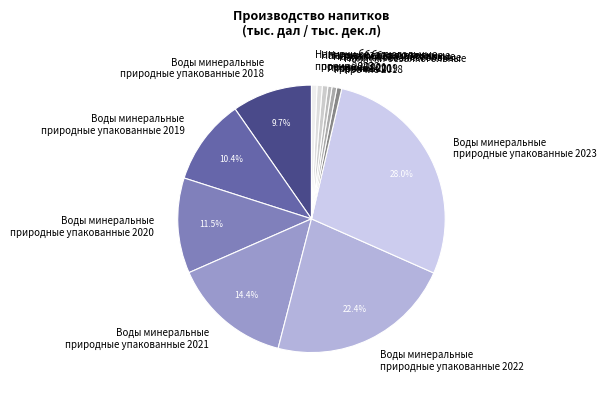

Is Воды минеральные природные упакованные 2022 the majority of the pie?

No